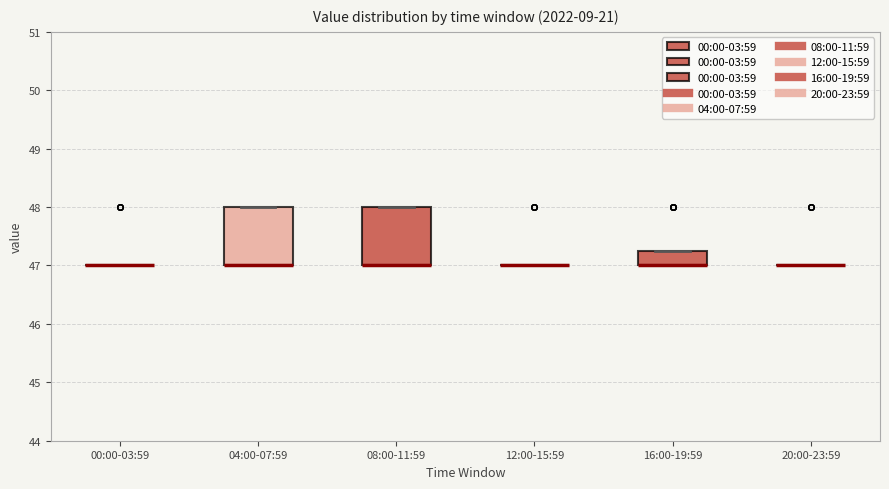

Reading left to right, transcribe this box plot: for each box, give where its median line is, the range the box spans, and where its two whiskers end, as read against the y-axis. The values are not printed on the chart, so give them approximately, as read against the axis.

00:00-03:59: box collapsed to a line at 47.0, whiskers 47.0 to 47.0
04:00-07:59: median 47.0 (drawn on the box's lower edge), box 47.0 to 48.0, whiskers 47.0 to 48.0
08:00-11:59: median 47.0 (drawn on the box's lower edge), box 47.0 to 48.0, whiskers 47.0 to 48.0
12:00-15:59: box collapsed to a line at 47.0, whiskers 47.0 to 47.0
16:00-19:59: median 47.0 (drawn on the box's lower edge), box 47.0 to 47.3, whiskers 47.0 to 47.3
20:00-23:59: box collapsed to a line at 47.0, whiskers 47.0 to 47.0